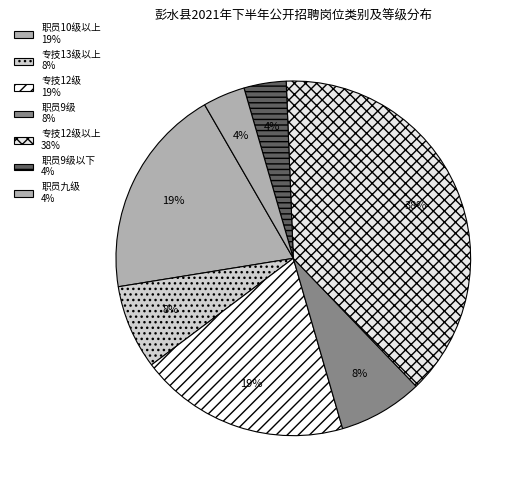

Does any single category account for the majority?

No